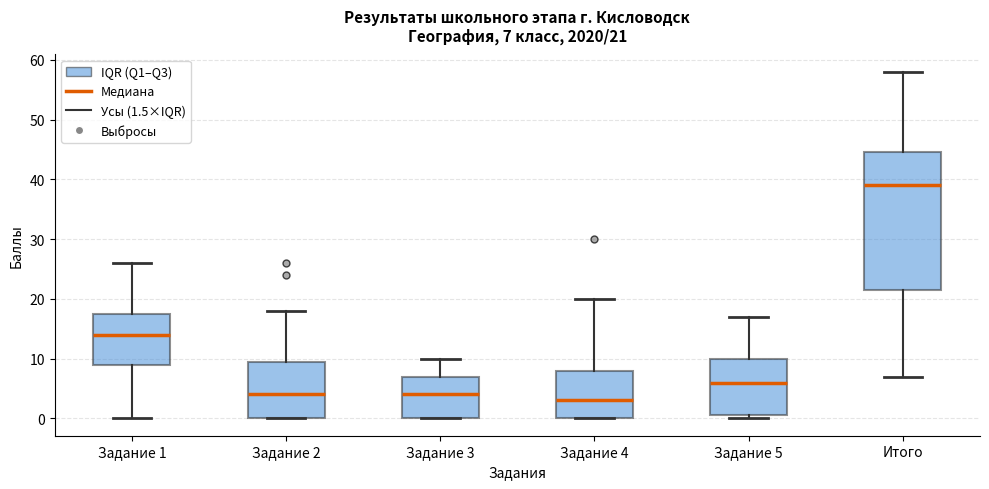

Comparing the boxes themselves (not the whiskers), which one is the tallest?

Итого